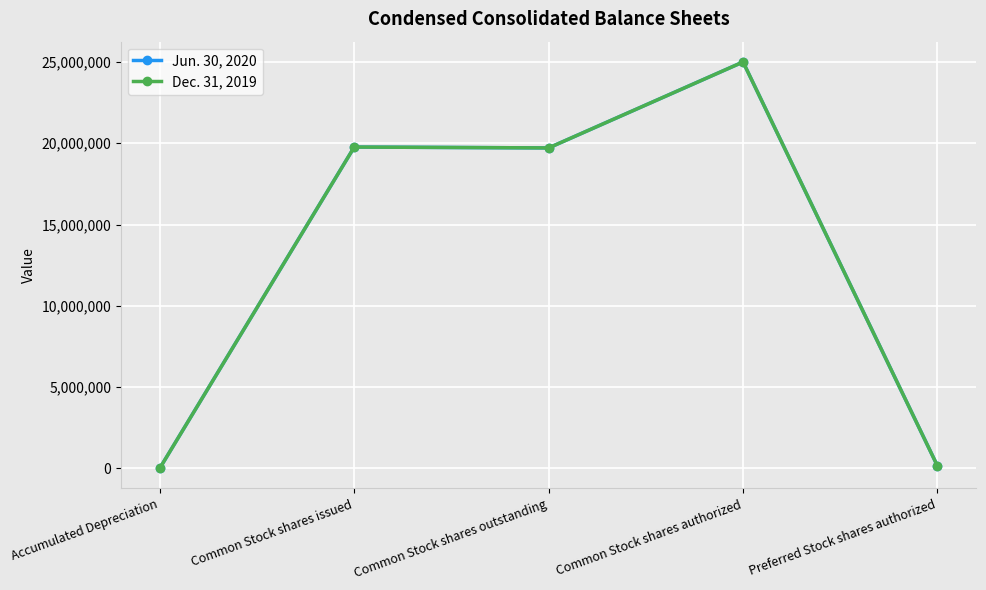

True or false: Dec. 31, 2019 has more than 0 interior local peaks.

True